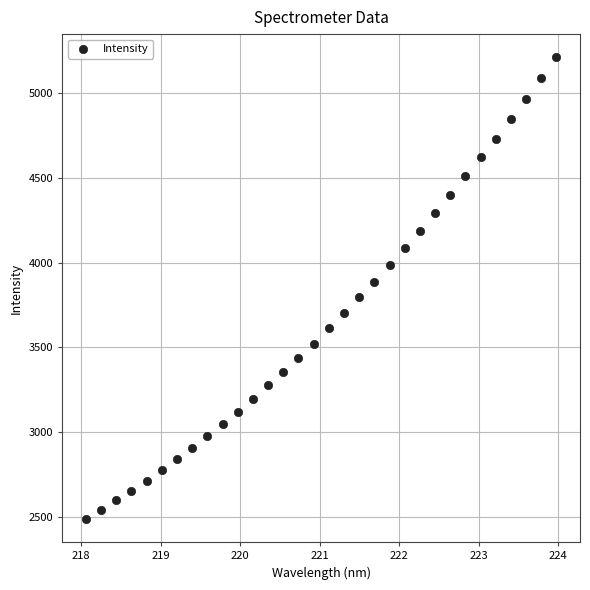

What is the range of X values (max minus min)?

5.9